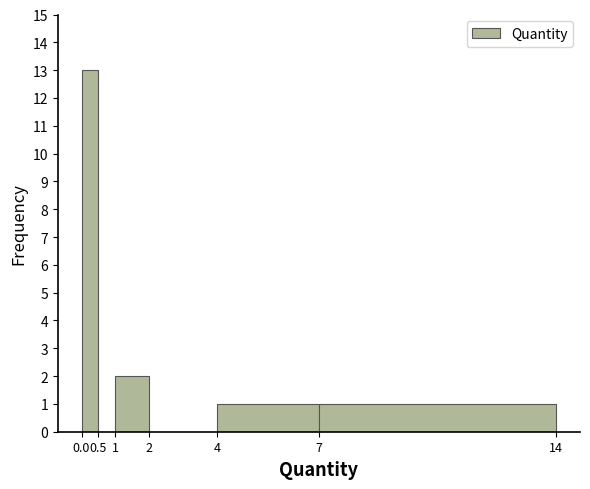

Reading left to right, list every bar in this chart as the range it spans on the x-axis followed by its height. The values are not printed on the chart, so give them approximately, as read against the axis.

0.0 to 0.5: 13
0.5 to 1: 0
1 to 2: 2
2 to 4: 0
4 to 7: 1
7 to 14: 1